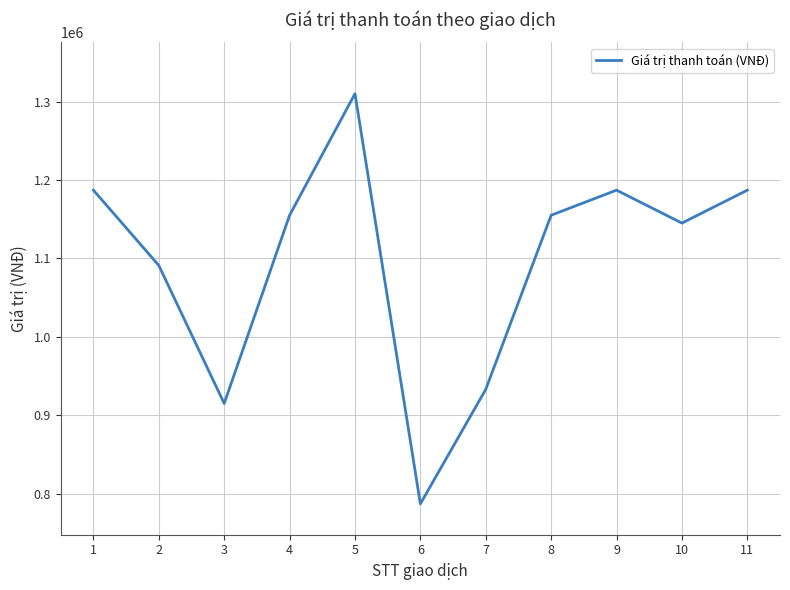

What is the change in value from 4 to 10?

-10000